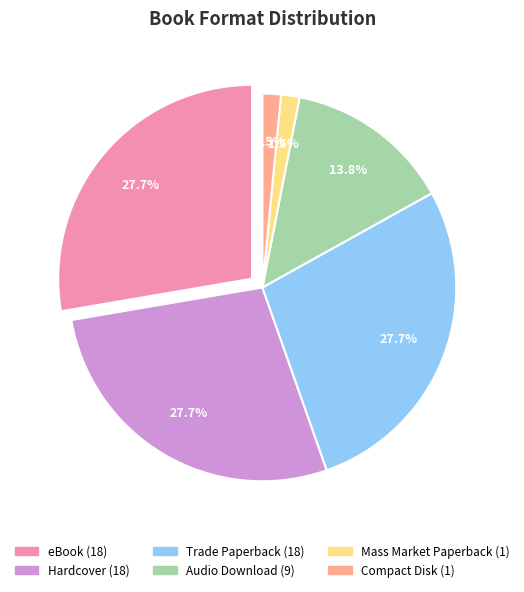

What is the smallest slice in the pie chart?

Mass Market Paperback